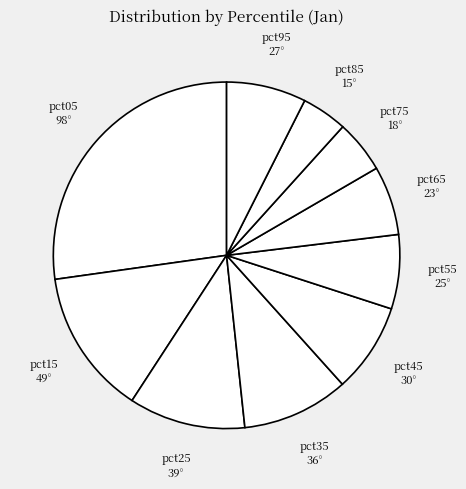

Which slice is the largest?

pct05